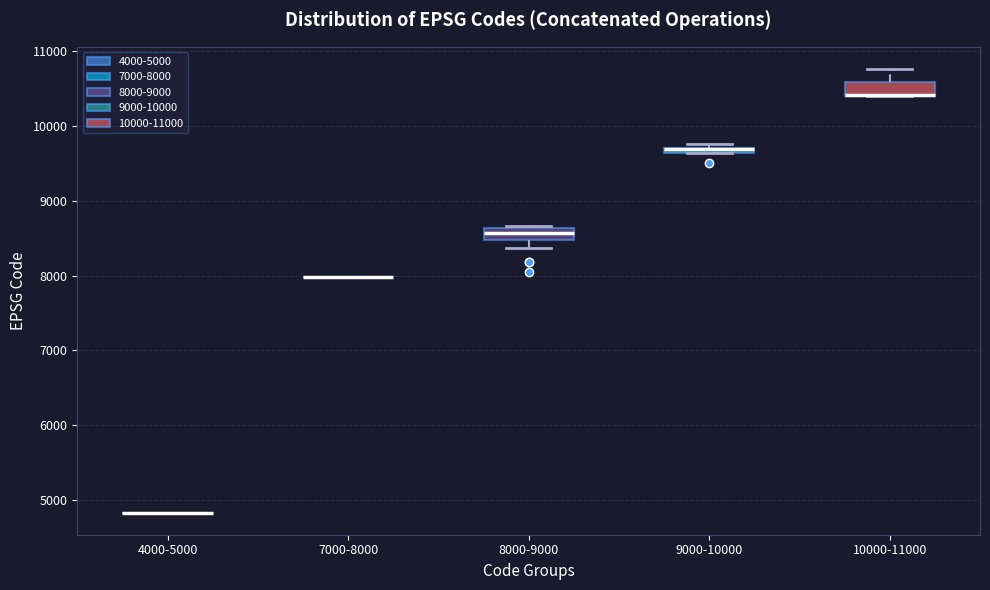

Where does the upper whisker of the box for 10000-11000 end on the y-axis? The values are not printed on the chart, so give them approximately, as read against the axis.

10800